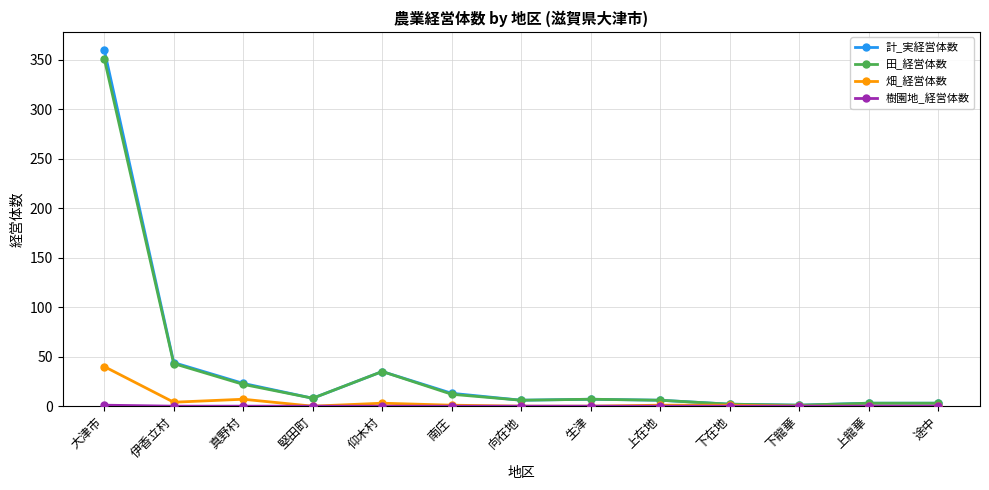

What is the label of the 6th point from the left?

南庄